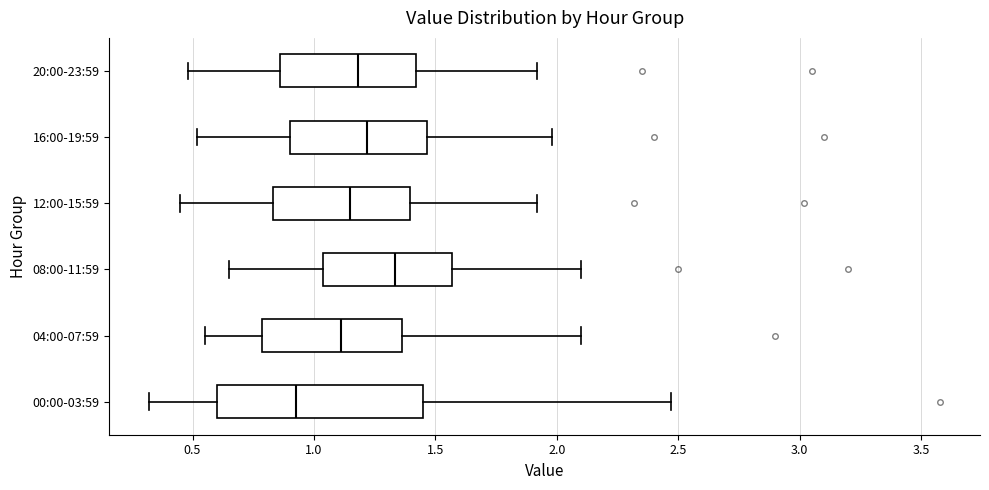

Which box is the widest, from its left edge to its right edge?

00:00-03:59